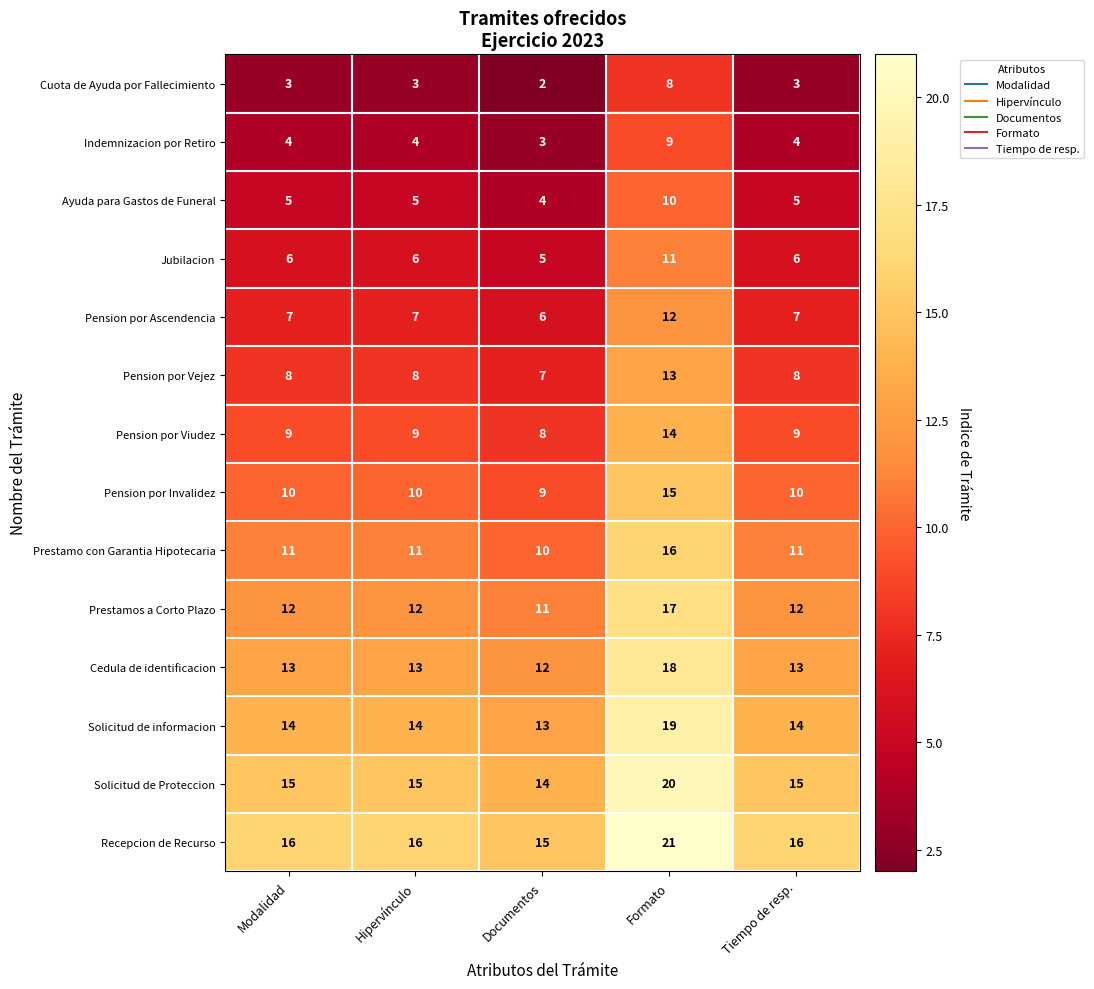

The Recepcion de Recurso series shows 16 at Modalidad. True or false?

True